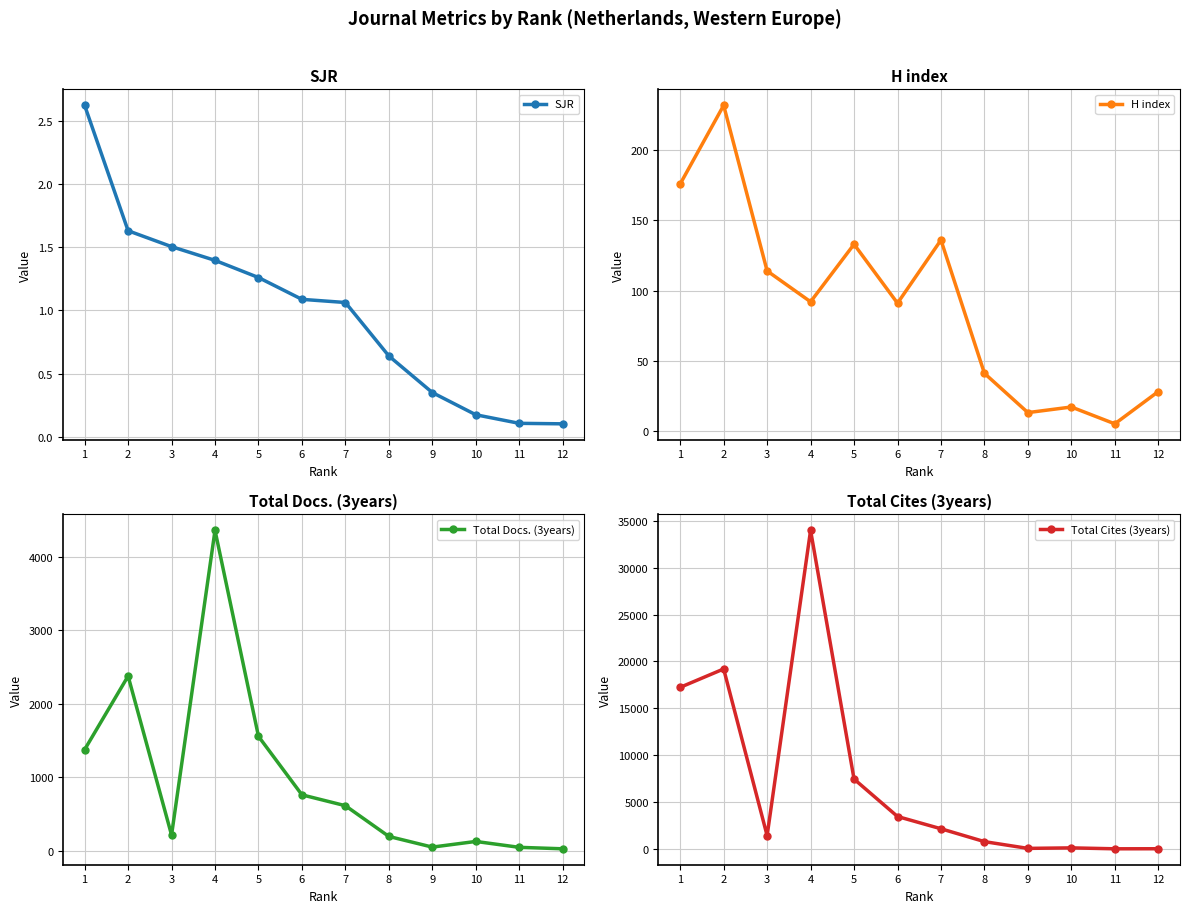

What is the difference between the maximum and minimum values in the Total Cites (3years) series?

33954